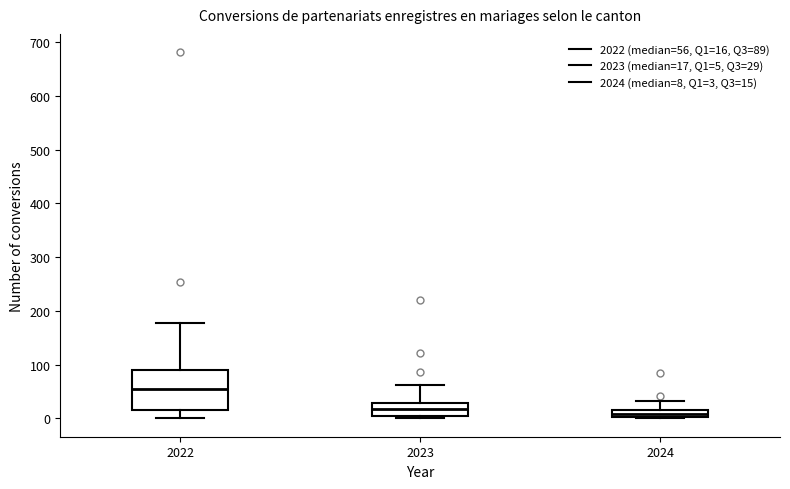

Which box is the tallest, from its lower edge to its upper edge?

2022